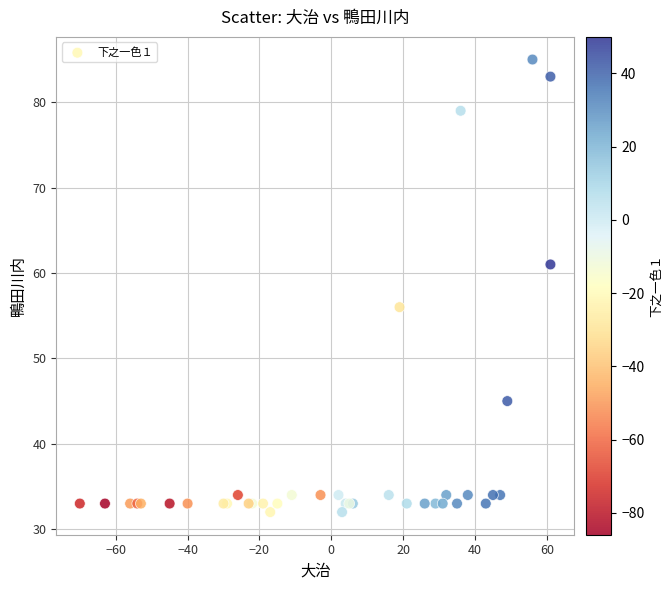

What Y value in the scatter plot is closest to 58?

56